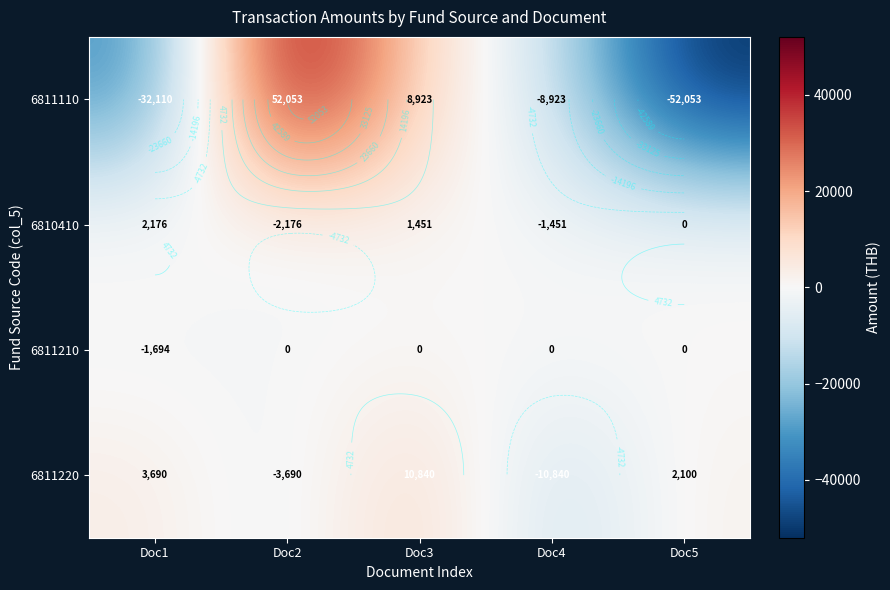

At Doc5, list the series in order from largest to smallest.

6811220, 6810410, 6811210, 6811110